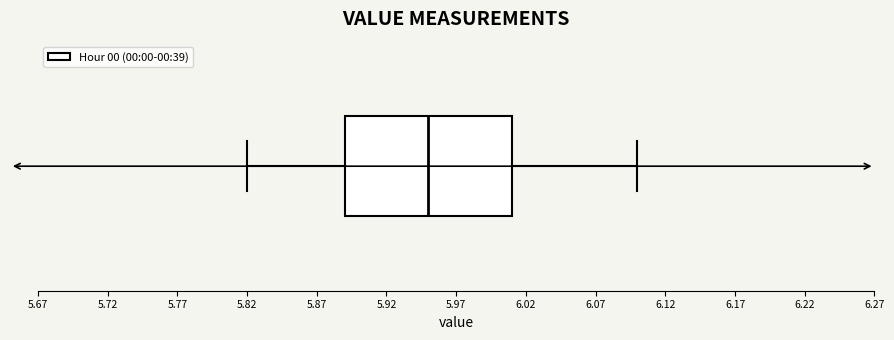

Where does the right whisker of the box end on the x-axis? The values are not printed on the chart, so give them approximately, as read against the axis.

6.10